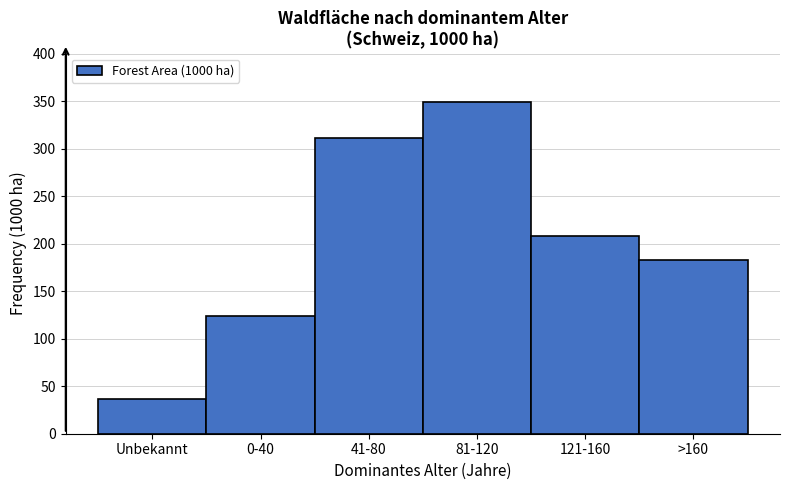

Reading left to right, transcribe all the data shown in this chart.

36.1	124.0	310.6	349.2	208.4	183.1